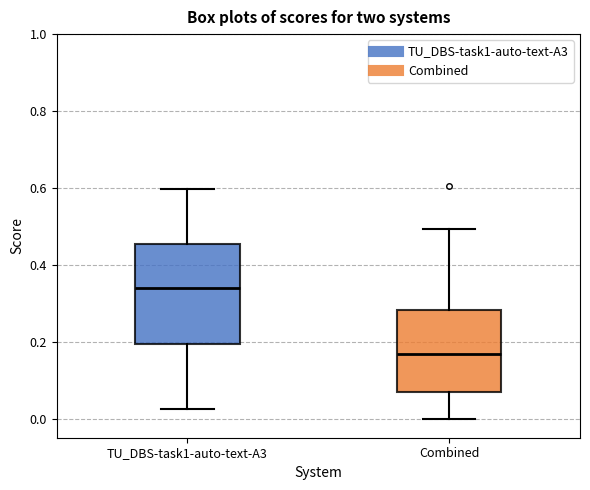

Which box's median line is the highest?

TU_DBS-task1-auto-text-A3